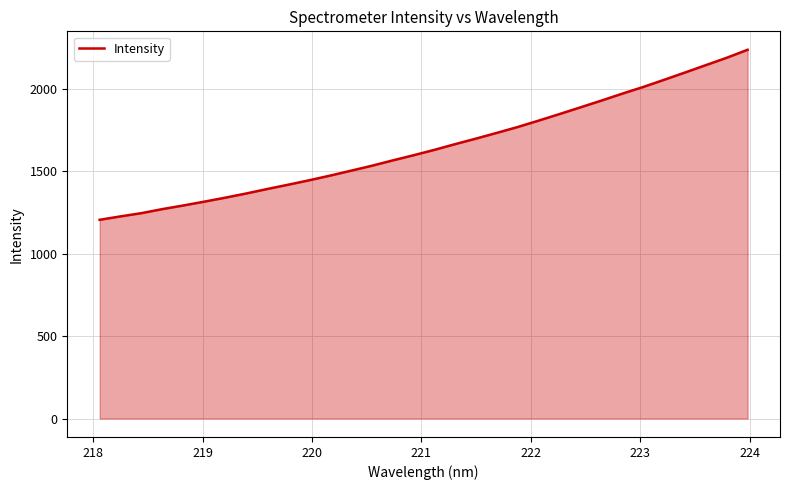

What is the maximum value shown in the chart?

2235.0